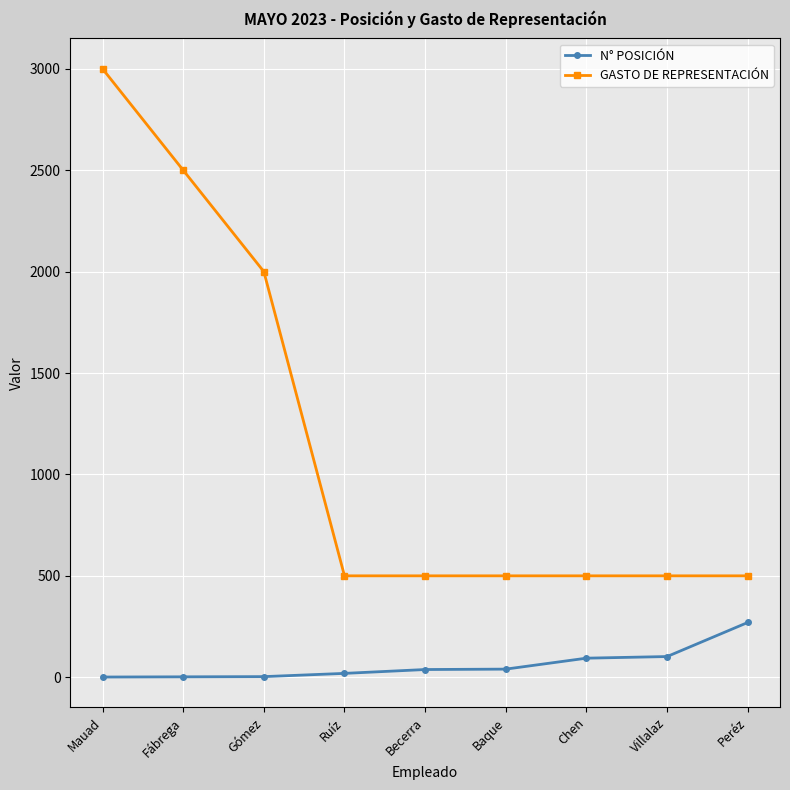

What is the difference between the maximum and minimum values in the N° POSICIÓN series?

269